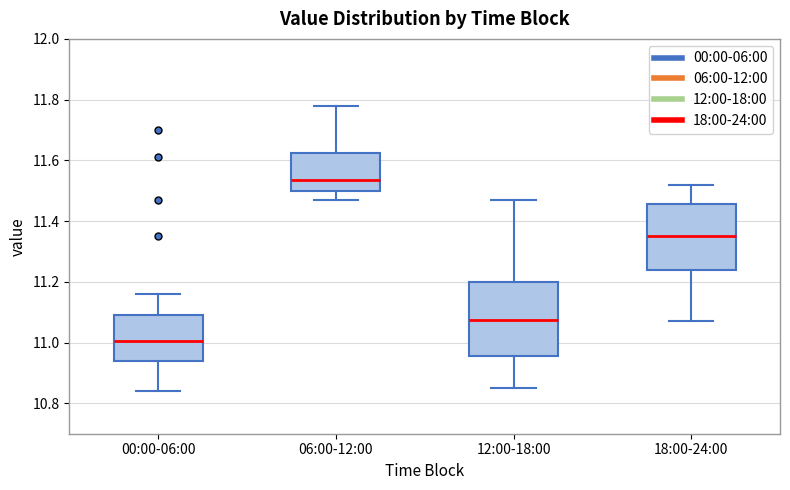

Reading left to right, transcribe this box plot: for each box, give where its median line is, the range the box spans, and where its two whiskers end, as read against the y-axis. The values are not printed on the chart, so give them approximately, as read against the axis.

00:00-06:00: median 11.00, box 10.94 to 11.10, whiskers 10.84 to 11.16
06:00-12:00: median 11.54, box 11.50 to 11.62, whiskers 11.48 to 11.78
12:00-18:00: median 11.08, box 10.96 to 11.20, whiskers 10.86 to 11.48
18:00-24:00: median 11.36, box 11.24 to 11.46, whiskers 11.08 to 11.52